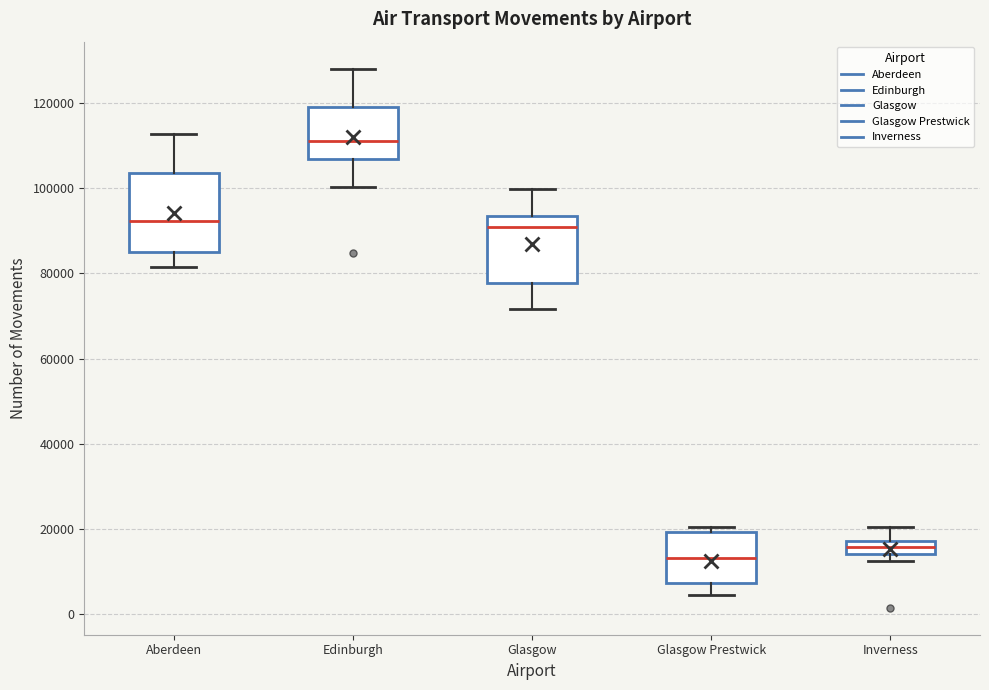

Reading left to right, read every box against the y-axis: the position of its median line, the range the box covers, and the ends of its whiskers. The values are not printed on the chart, so give them approximately, as read against the axis.

Aberdeen: median 92000, box 84000 to 104000, whiskers 82000 to 112000
Edinburgh: median 112000, box 106000 to 118000, whiskers 100000 to 128000
Glasgow: median 90000, box 78000 to 94000, whiskers 72000 to 100000
Glasgow Prestwick: median 14000, box 8000 to 20000, whiskers 4000 to 20000 (just above the box's upper edge)
Inverness: median 16000, box 14000 to 18000, whiskers 12000 to 20000